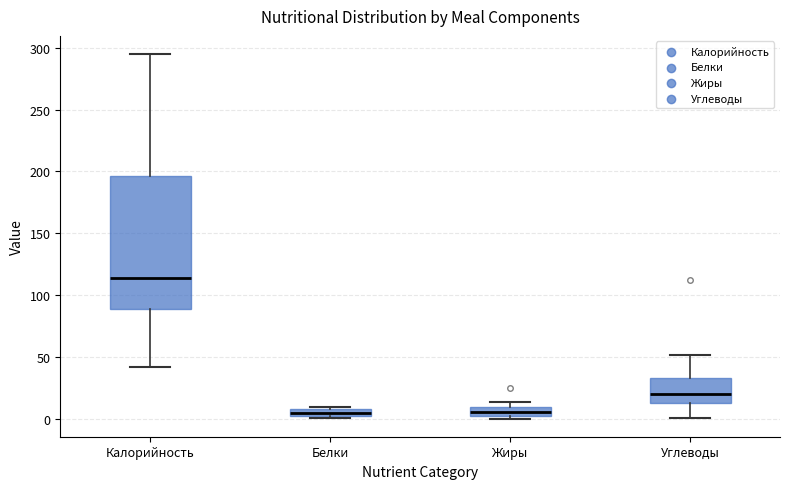

Which box has the highest median line?

Калорийность